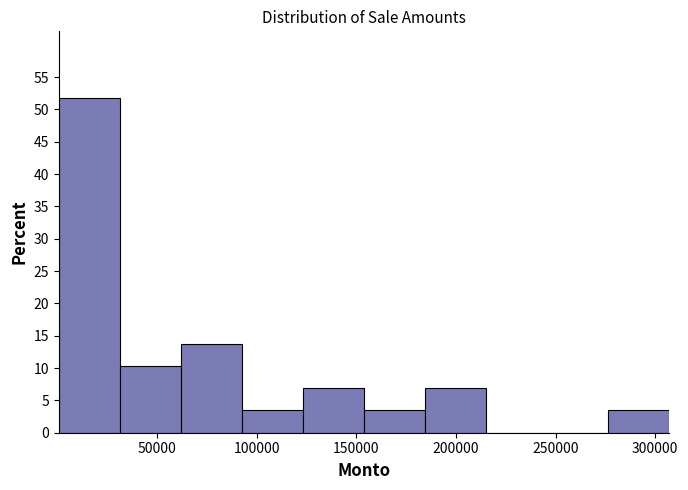

How tall is the bar that spans 0 to 30000 on the x-axis? Neither the bar edges nor the heights are printed on the chart, so give them approximately, as read against the axes.

51.5